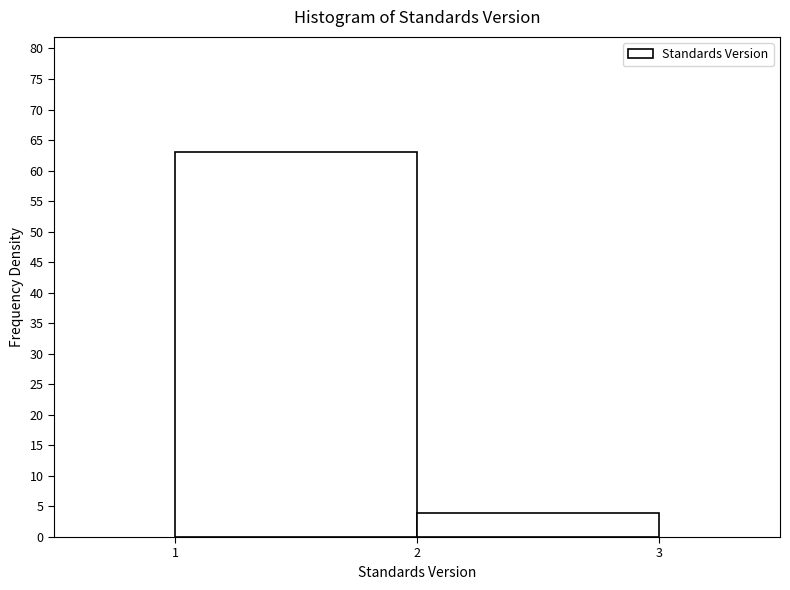

Reading left to right, transcribe this chart: for each bar, give the range it covers on the x-axis and its height. The values are not printed on the chart, so give them approximately, as read against the axis.

1 to 2: 63
2 to 3: 4